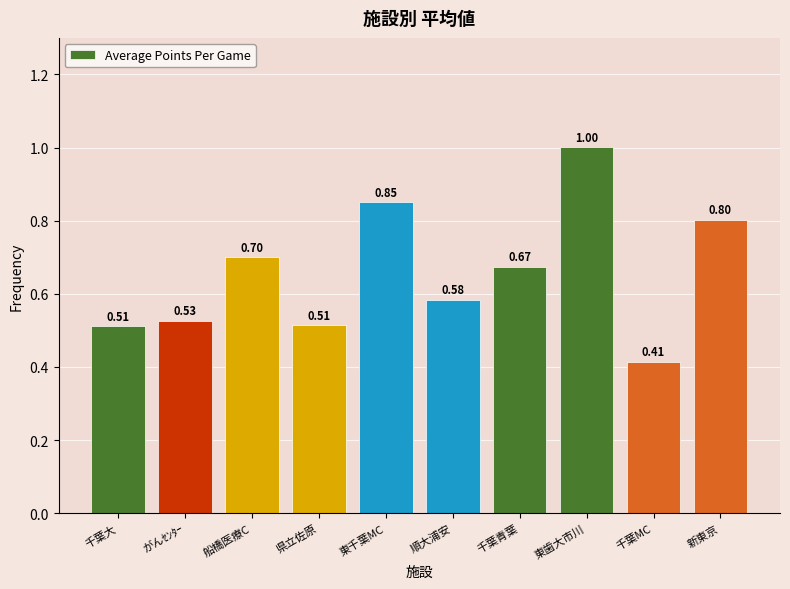

What is the change in value from がんｾﾝﾀｰ to 千葉青葉?

+0.1